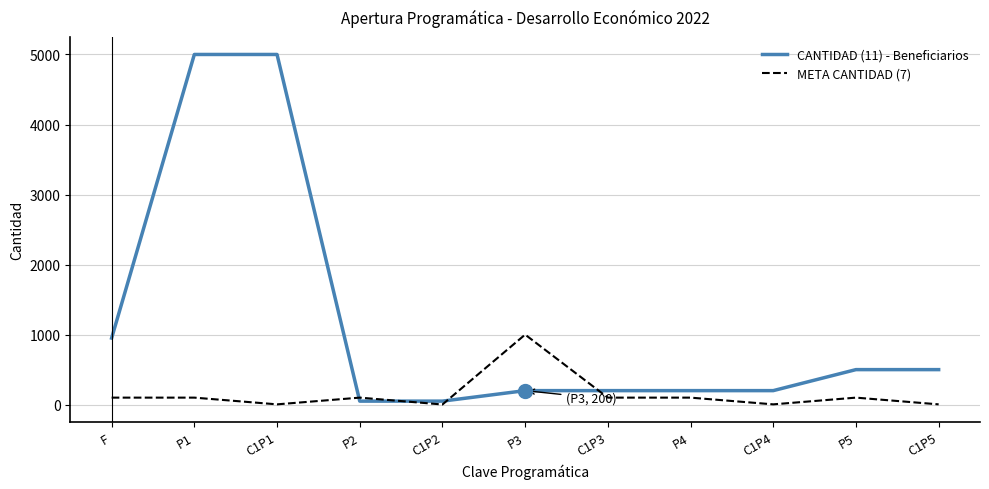

The META CANTIDAD (7) series shows 4 at C1P4. True or false?

True